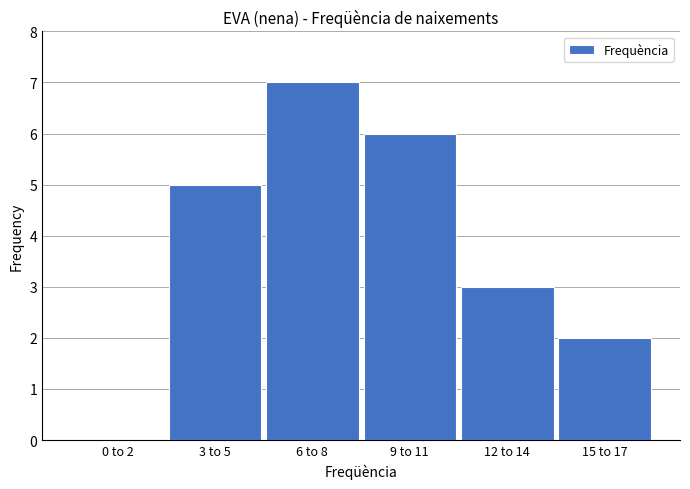

Reading left to right, list all the values displayed in this chart.

0 to 2=0	3 to 5=5	6 to 8=7	9 to 11=6	12 to 14=3	15 to 17=2